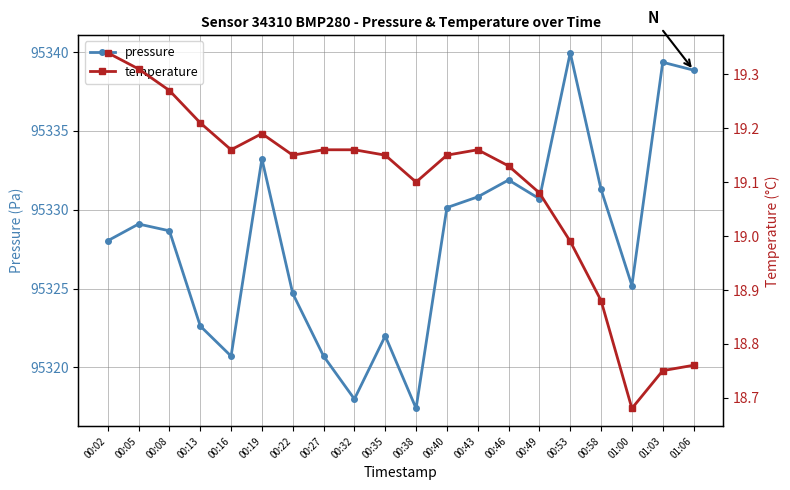

True or false: pressure has more than 2 interior local peaks.

True